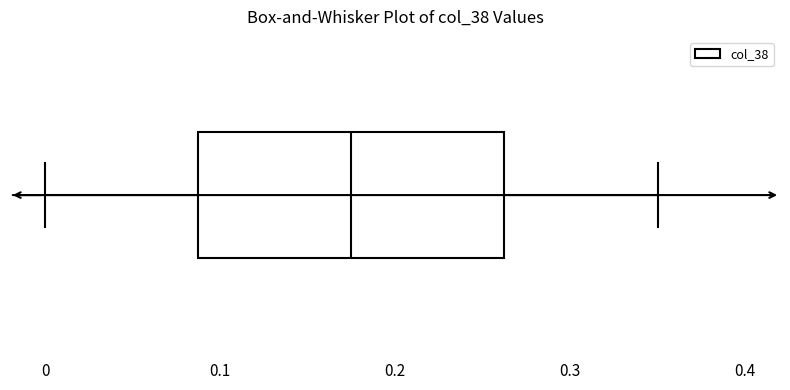

Transcribe this box plot: give where the median line is, the range the box spans, and where the two whiskers end, as read against the x-axis. The values are not printed on the chart, so give them approximately, as read against the axis.

median 0.18, box 0.09 to 0.26, whiskers 0.00 to 0.35